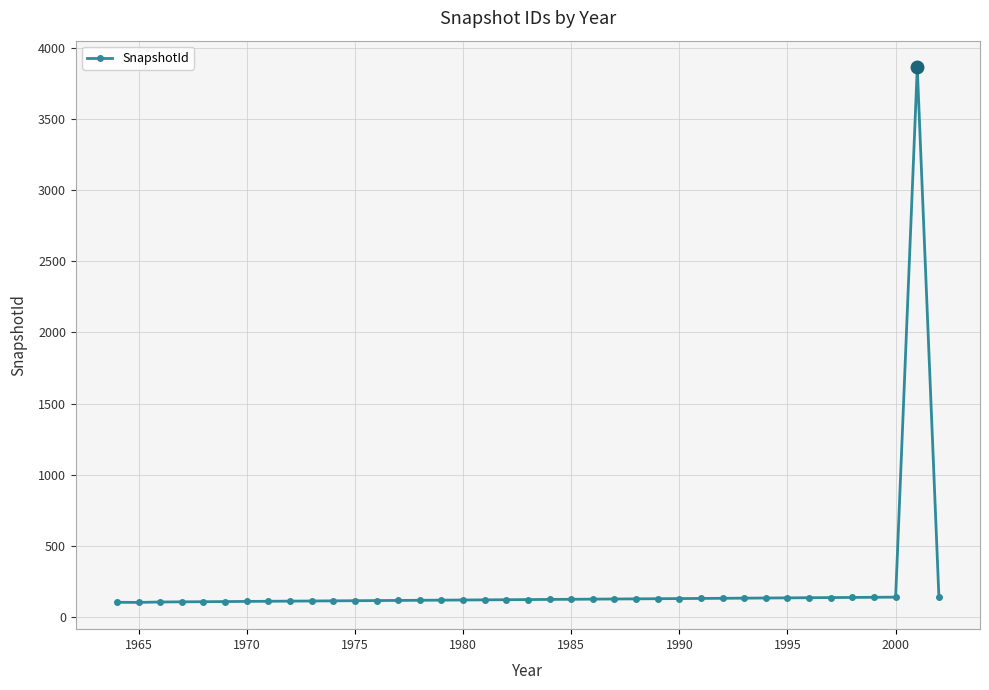

What is the value of the 15th point from the left?

118